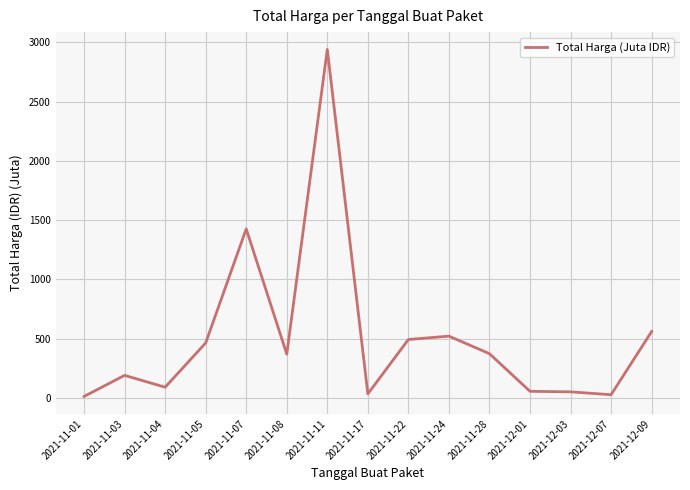

At which label is the value closest to 1475?

2021-11-07